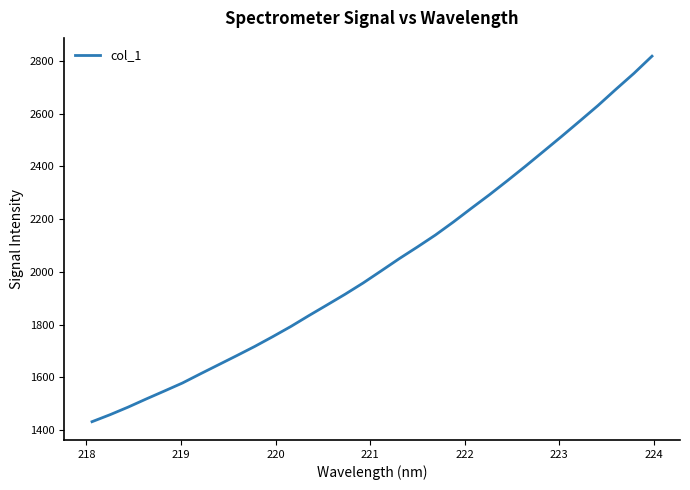

What is the smallest value displayed?

1431.8